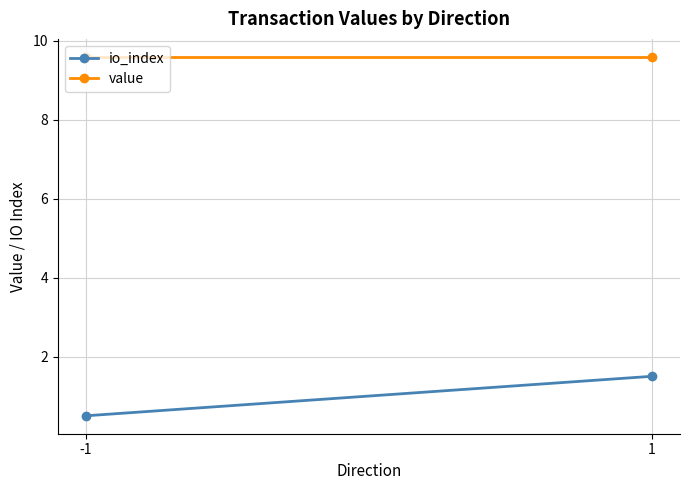

How many lines are shown in the chart?

2